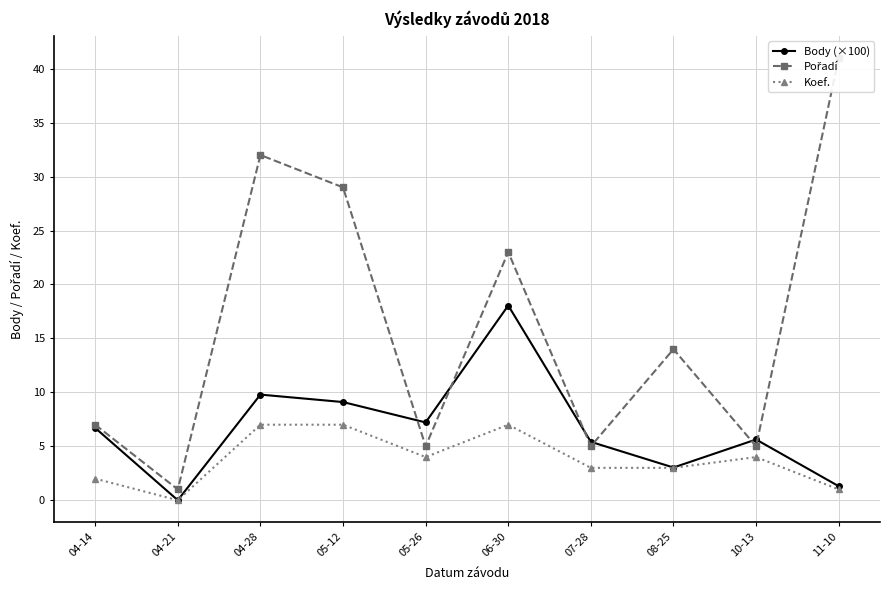

Which series has the widest spread of values?

Pořadí